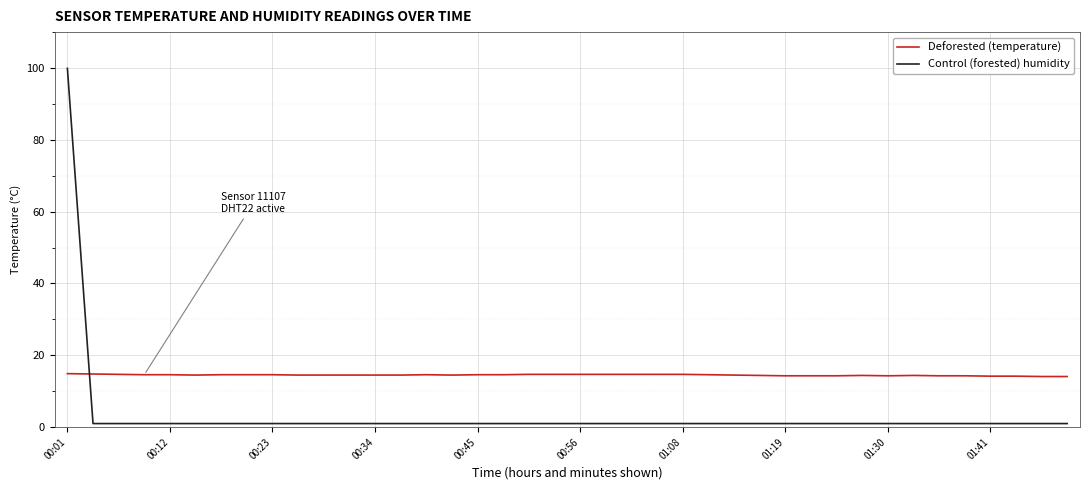

List the series in order of their peak value, lowest first.

Deforested (temperature), Control (forested) humidity